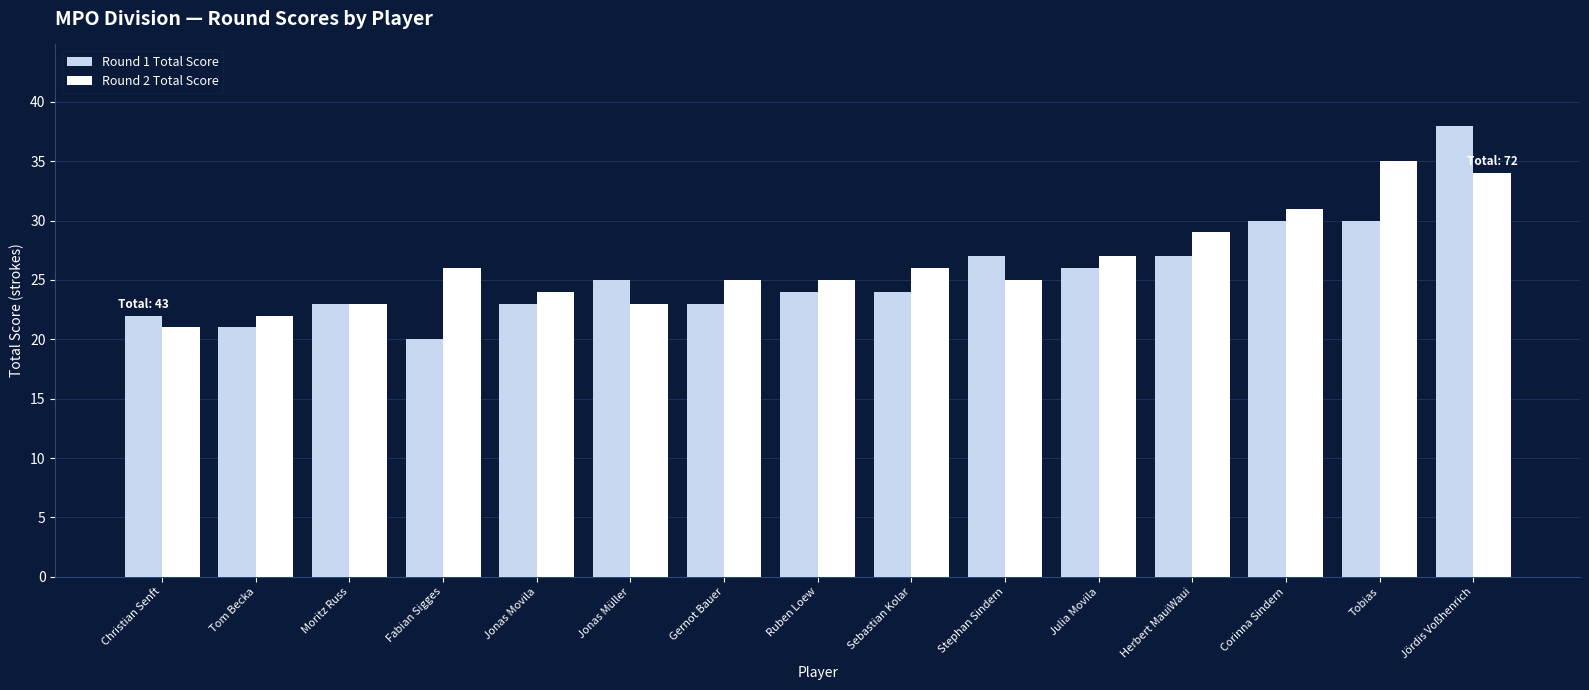

Which series has the widest spread of values?

Round 1 Total Score